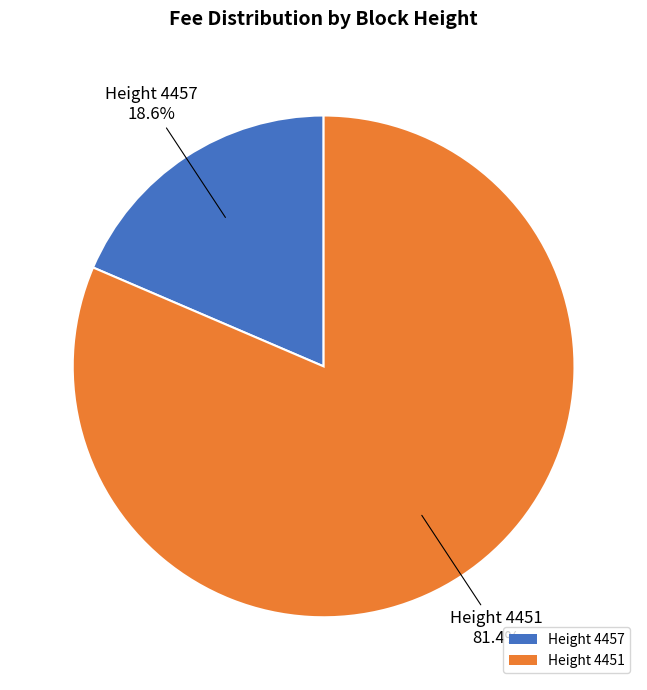

Which category has the biggest portion of the pie?

Height 4451